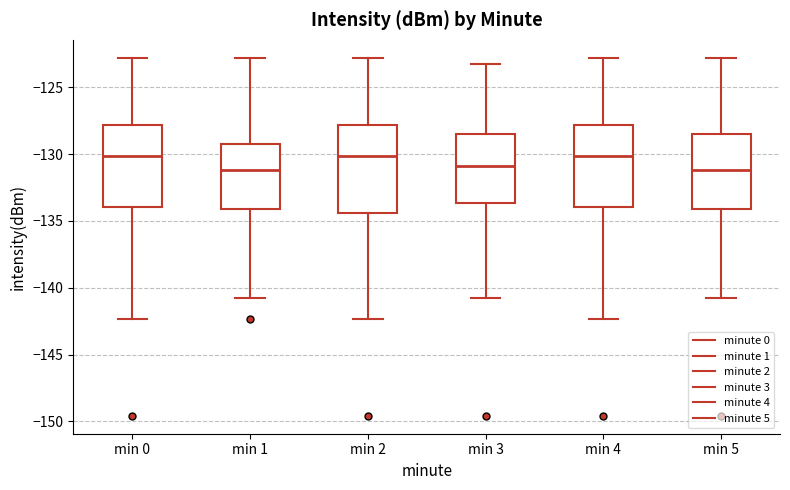

Reading left to right, transcribe this box plot: for each box, give where its median line is, the range the box spans, and where its two whiskers end, as read against the y-axis. The values are not printed on the chart, so give them approximately, as read against the axis.

min 0: median -130.0, box -134.0 to -128.0, whiskers -142.5 to -123.0
min 1: median -131.0, box -134.0 to -129.0, whiskers -141.0 to -123.0
min 2: median -130.0, box -134.5 to -128.0, whiskers -142.5 to -123.0
min 3: median -131.0, box -133.5 to -128.5, whiskers -141.0 to -123.0
min 4: median -130.0, box -134.0 to -128.0, whiskers -142.5 to -123.0
min 5: median -131.0, box -134.0 to -128.5, whiskers -141.0 to -123.0